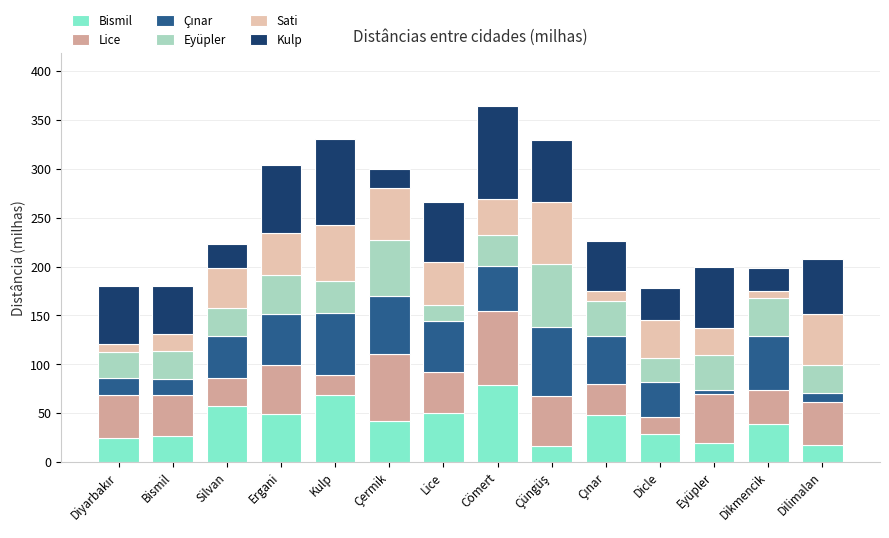

At which label does Bismil reach its peak?

Cömert